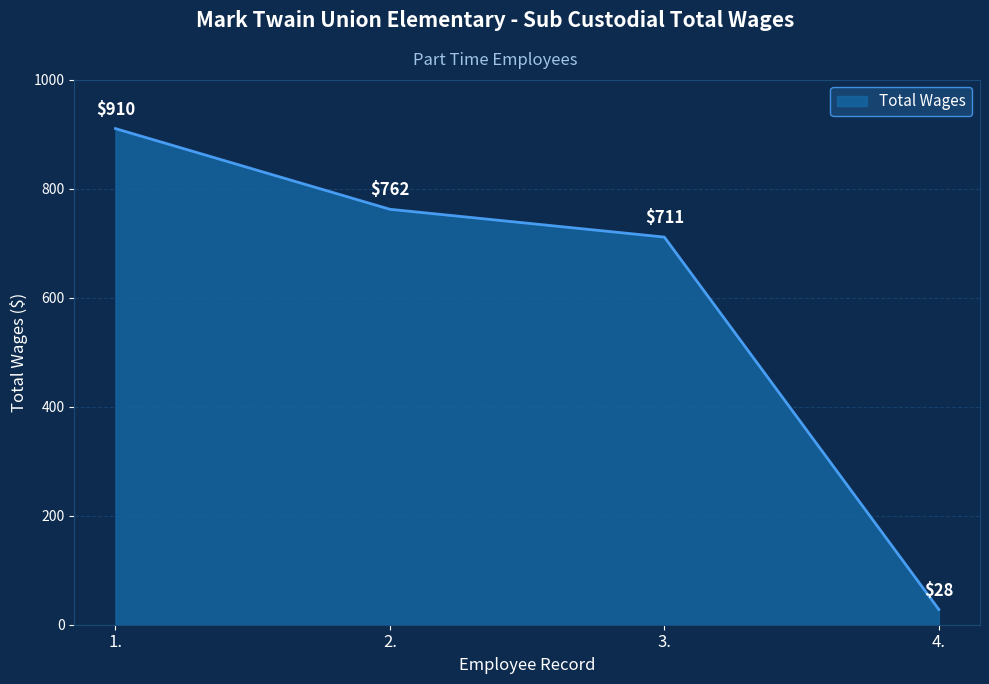

Rank the categories by value from lowest to highest.

4., 3., 2., 1.